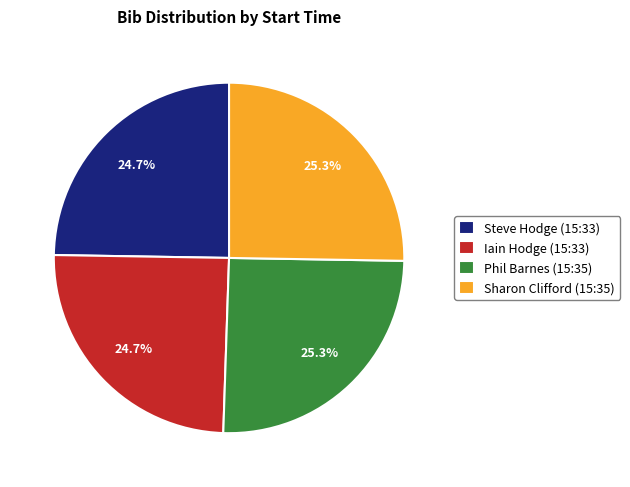

To the nearest percent, what is the difference between the largest and smallest slice percentages?

1%